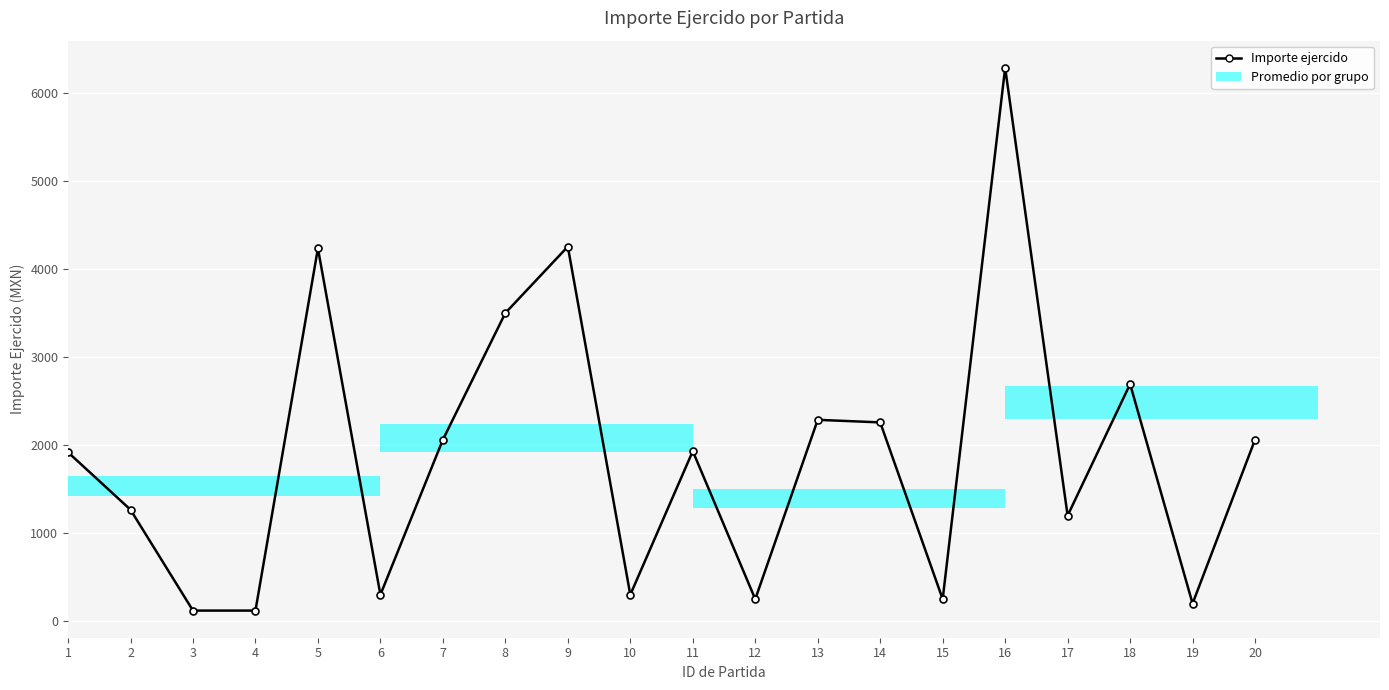

True or false: the data shows 2696.0 at 18.

True